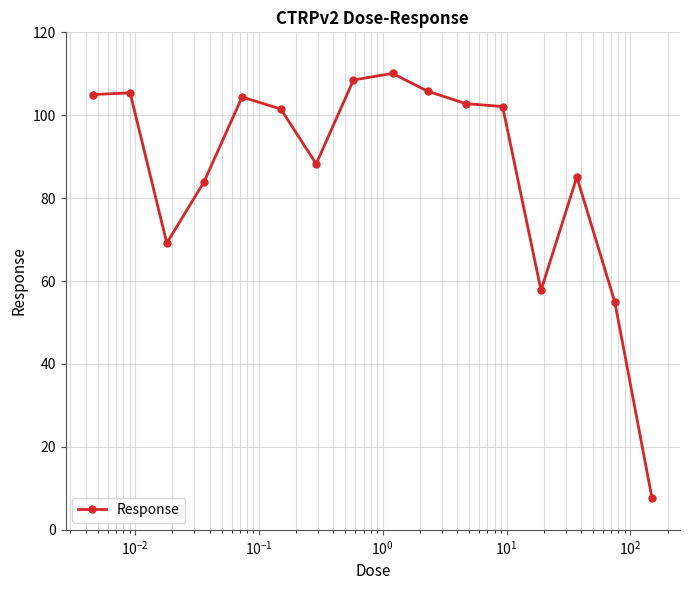

True or false: there are more than 1 points higher than both neighbors.

True